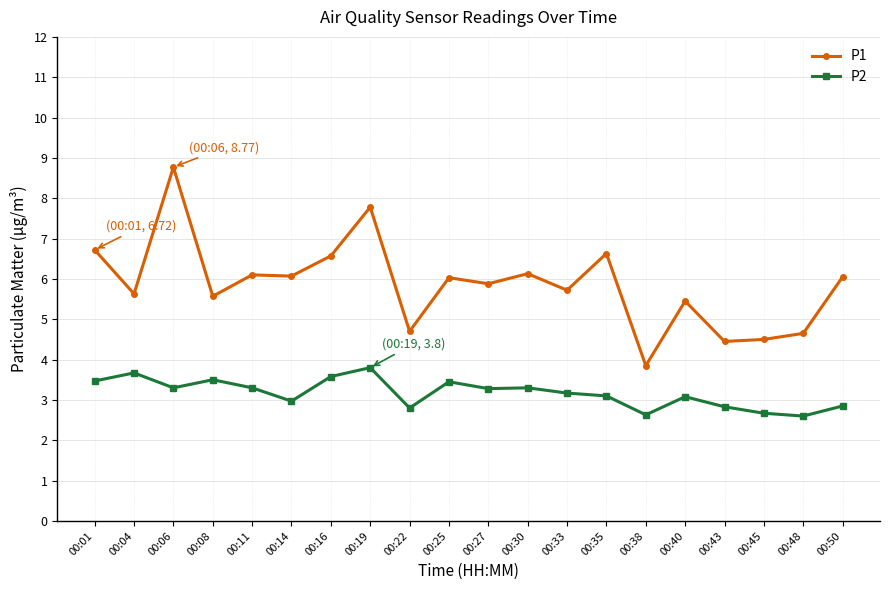

What is the value of the P1 point at the 19th from the left?

4.7